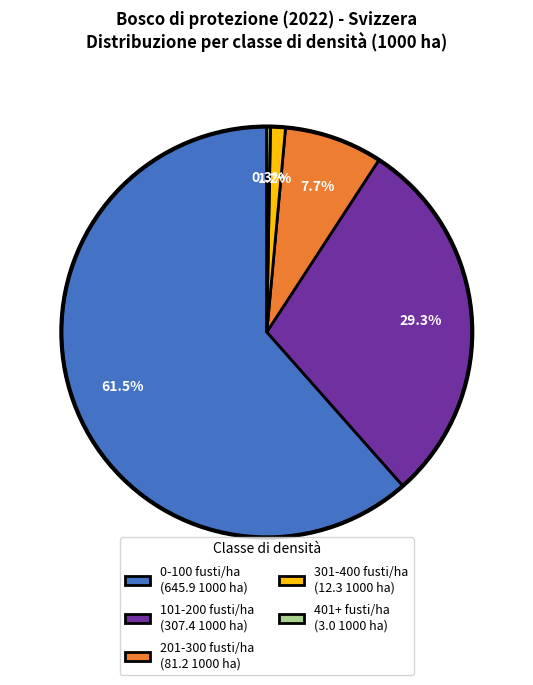

Which has a higher value, 0-100 fusti/ha (645.9 1000 ha) or 101-200 fusti/ha (307.4 1000 ha)?

0-100 fusti/ha (645.9 1000 ha)